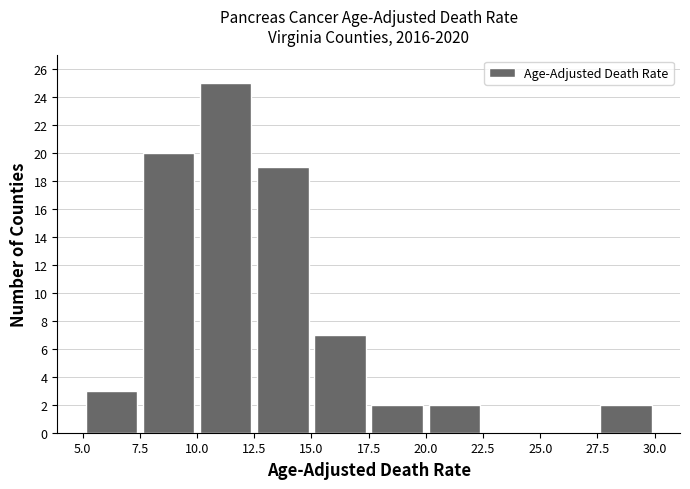

Over which range of the x-axis is the bar tallest?

10.0 to 12.5